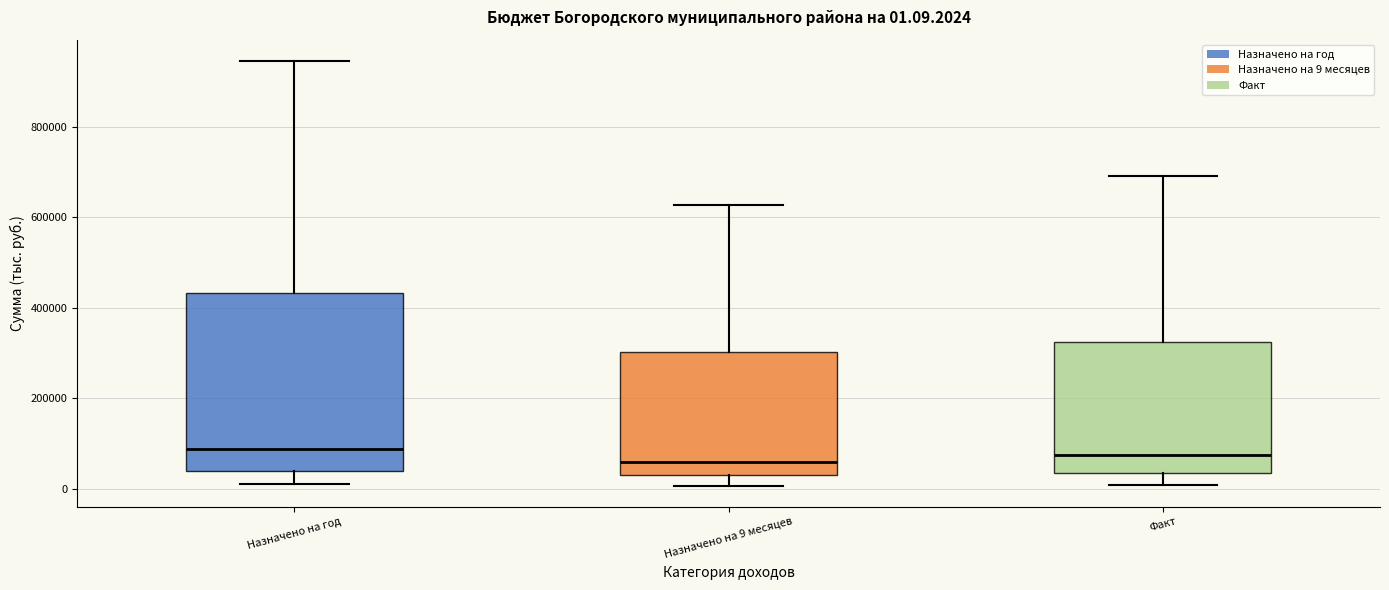

Comparing the boxes themselves (not the whiskers), which one is the tallest?

Назначено на год